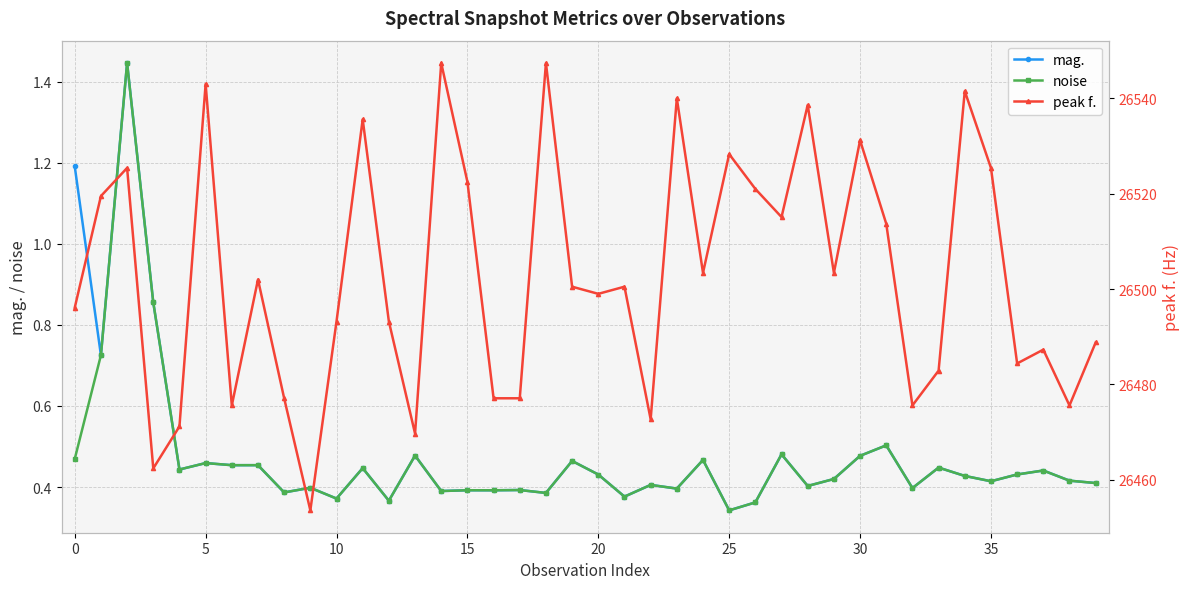

Count the mag. values in the range 0 to 1.

38